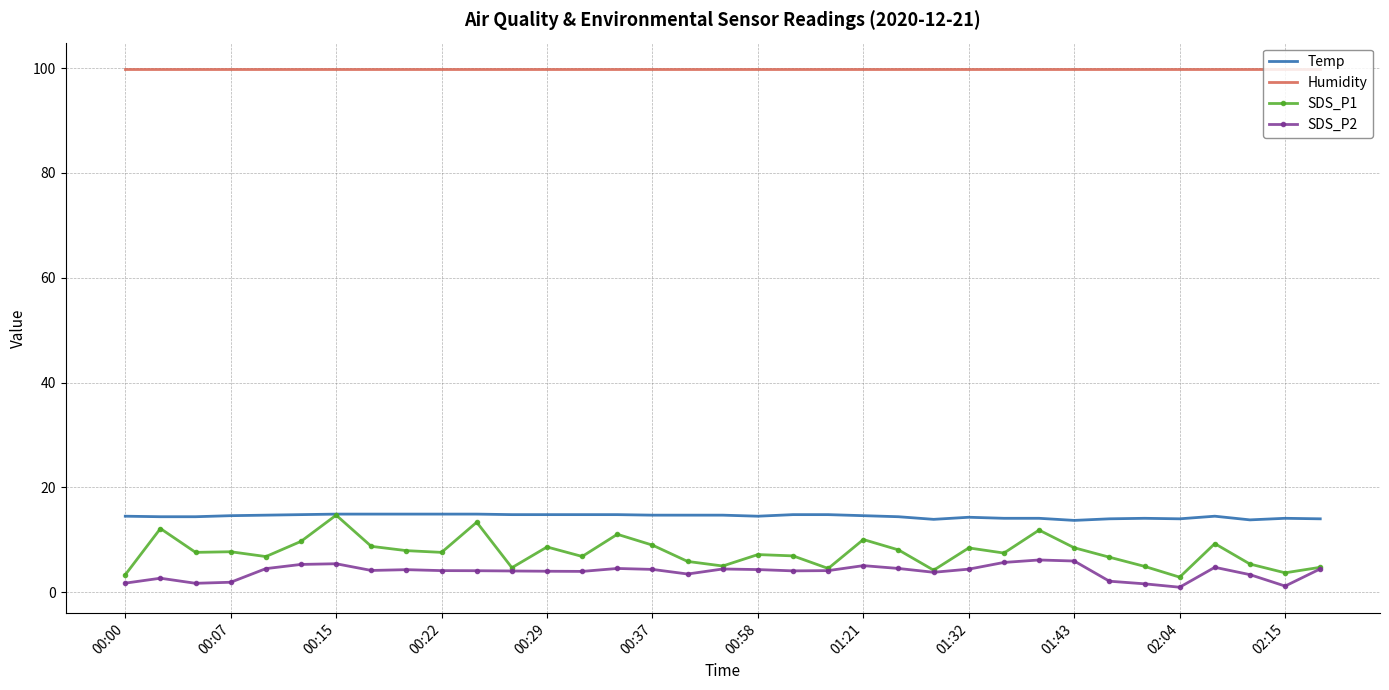

Which series has the largest range (max minus min)?

SDS_P1